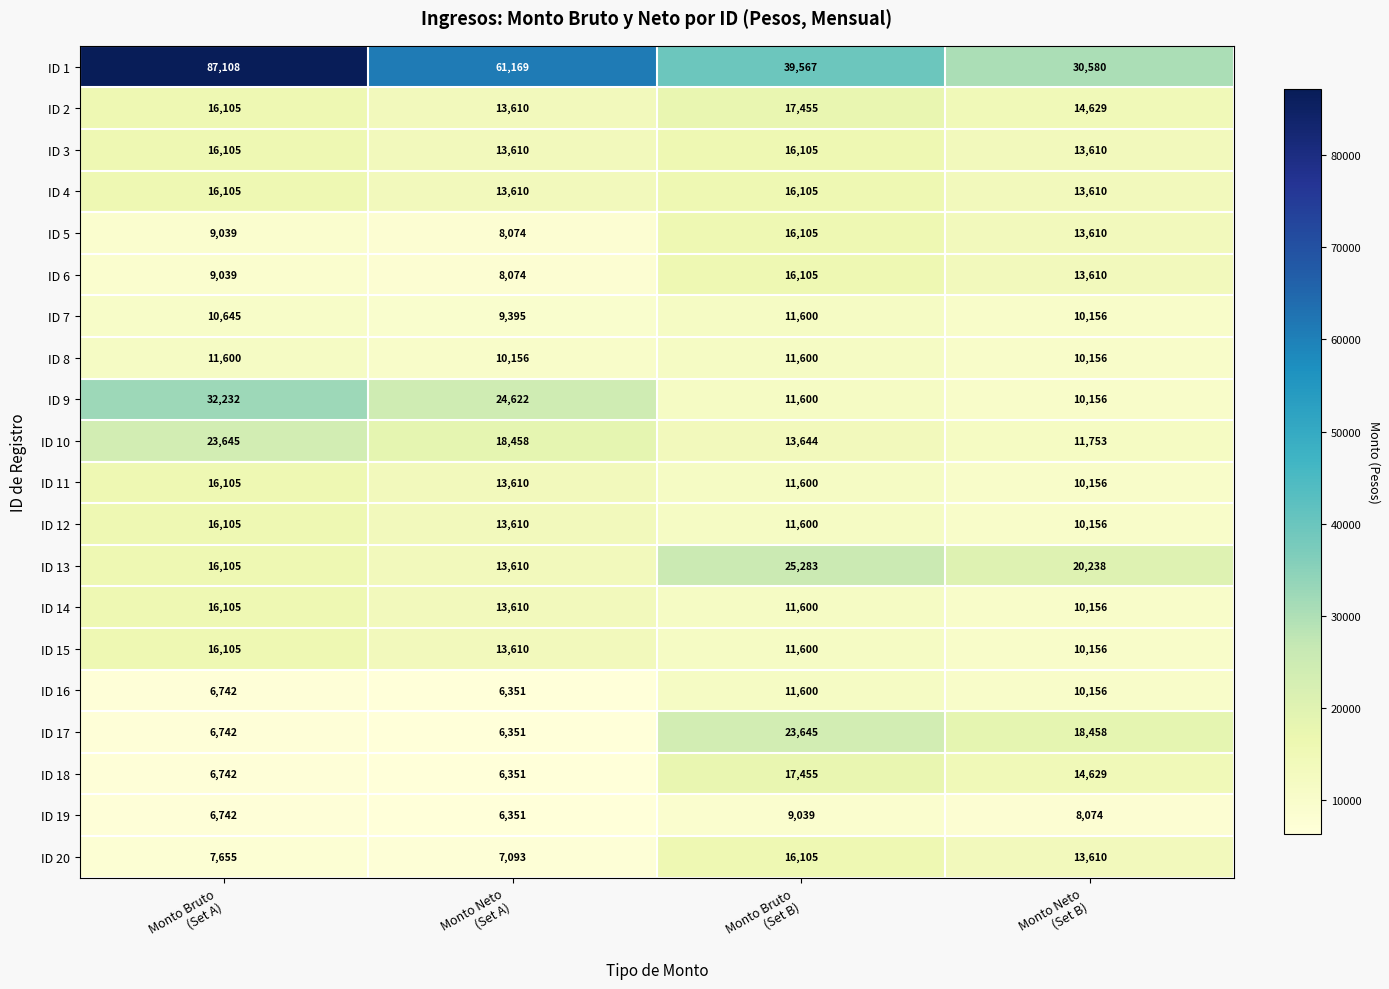

Count the ID 11 values in the range 11600 to 16105.

3